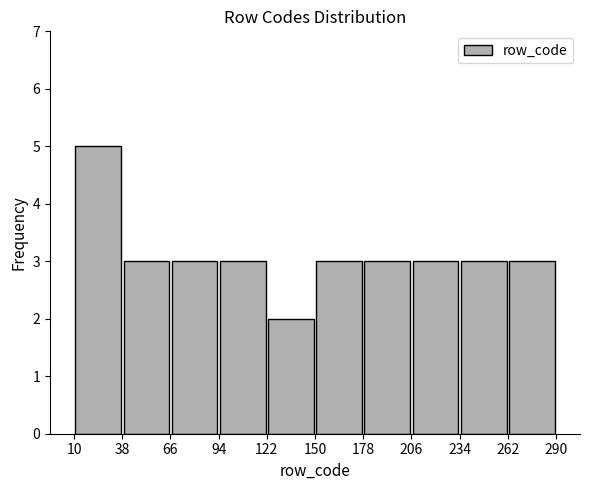

Reading left to right, transcribe this chart: for each bar, give the range it covers on the x-axis and its height. The values are not printed on the chart, so give them approximately, as read against the axis.

10 to 38: 5
38 to 66: 3
66 to 94: 3
94 to 122: 3
122 to 150: 2
150 to 178: 3
178 to 206: 3
206 to 234: 3
234 to 262: 3
262 to 290: 3